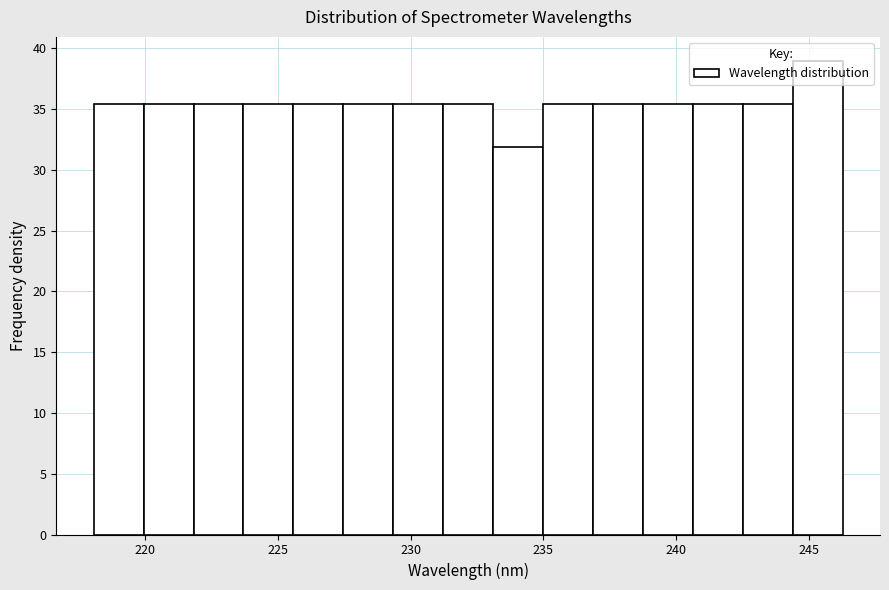

Around what value on the x-axis is the tallest bar? Give the approximate position of its centre, as read against the axis.

245.5